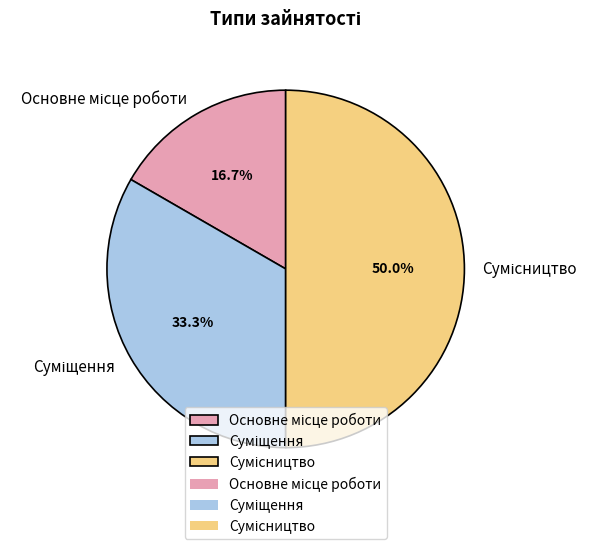

What is the change in value from Основне місце роботи to Сумісництво?

+2